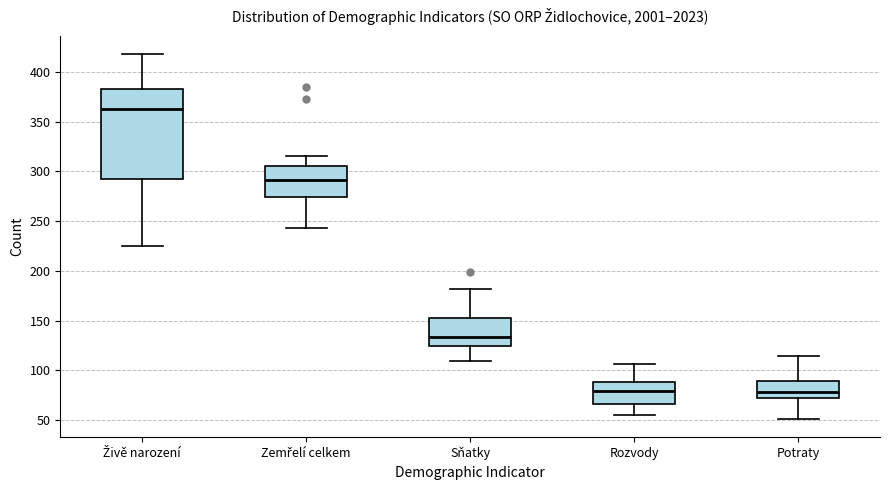

Comparing the boxes themselves (not the whiskers), which one is the tallest?

Živě narození